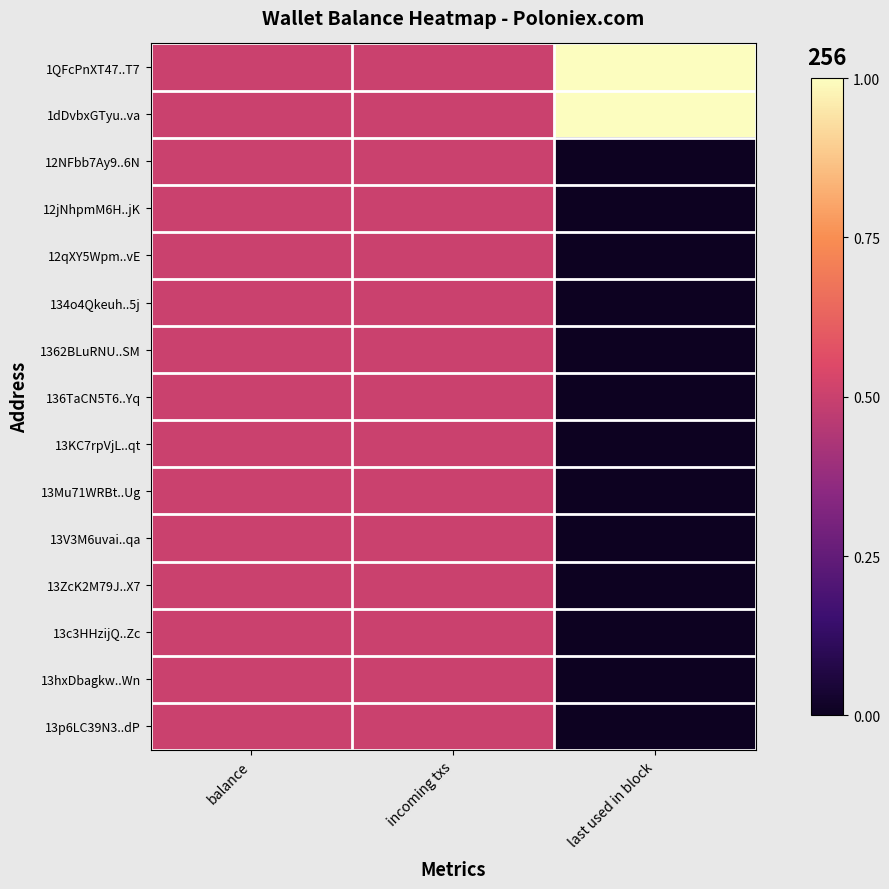

Reading left to right, transcribe all the data shown in this chart.

1QFcPnXT47..T7: balance=0.5	incoming txs=0.5	last used in block=1.0
1dDvbxGTyu..va: balance=0.5	incoming txs=0.5	last used in block=1.0
12NFbb7Ay9..6N: balance=0.5	incoming txs=0.5	last used in block=0.0
12jNhpmM6H..jK: balance=0.5	incoming txs=0.5	last used in block=0.0
12qXY5Wpm..vE: balance=0.5	incoming txs=0.5	last used in block=0.0
134o4Qkeuh..5j: balance=0.5	incoming txs=0.5	last used in block=0.0
1362BLuRNU..SM: balance=0.5	incoming txs=0.5	last used in block=0.0
136TaCN5T6..Yq: balance=0.5	incoming txs=0.5	last used in block=0.0
13KC7rpVjL..qt: balance=0.5	incoming txs=0.5	last used in block=0.0
13Mu71WRBt..Ug: balance=0.5	incoming txs=0.5	last used in block=0.0
13V3M6uvai..qa: balance=0.5	incoming txs=0.5	last used in block=0.0
13ZcK2M79J..X7: balance=0.5	incoming txs=0.5	last used in block=0.0
13c3HHzijQ..Zc: balance=0.5	incoming txs=0.5	last used in block=0.0
13hxDbagkw..Wn: balance=0.5	incoming txs=0.5	last used in block=0.0
13p6LC39N3..dP: balance=0.5	incoming txs=0.5	last used in block=0.0